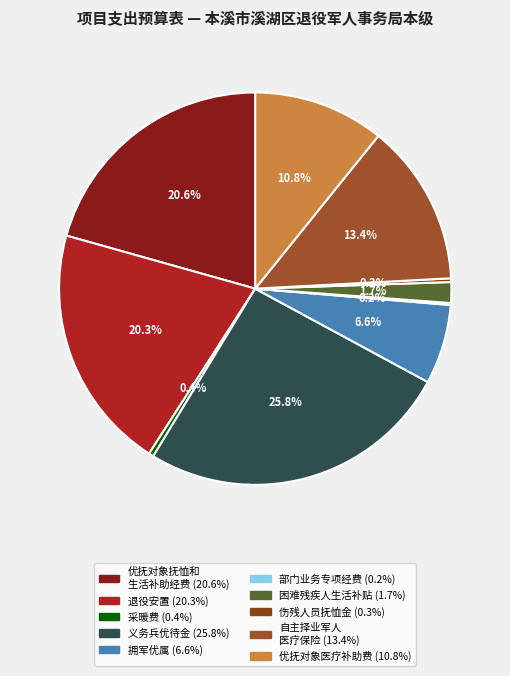

Does any single category account for the majority?

No